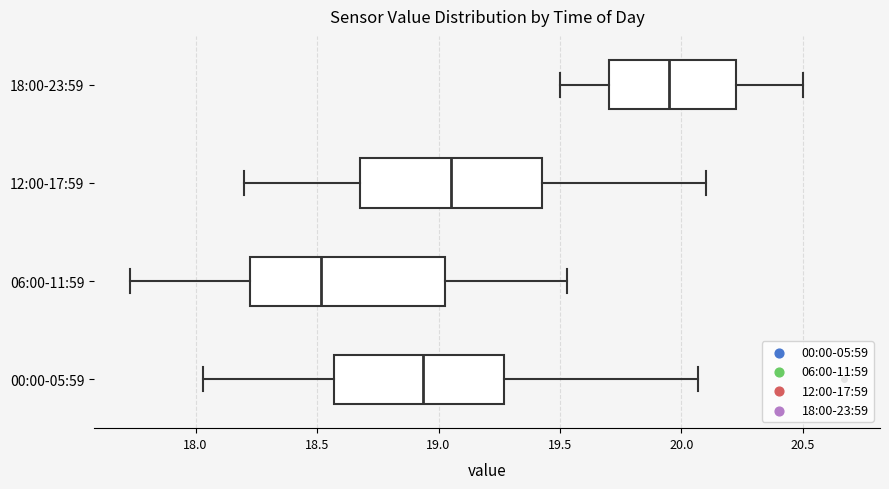

Reading bottom to top, transcribe this box plot: for each box, give where its median line is, the range the box spans, and where its two whiskers end, as read against the x-axis. The values are not printed on the chart, so give them approximately, as read against the axis.

00:00-05:59: median 18.95, box 18.55 to 19.25, whiskers 18.05 to 20.05
06:00-11:59: median 18.50, box 18.20 to 19.05, whiskers 17.75 to 19.55
12:00-17:59: median 19.05, box 18.70 to 19.45, whiskers 18.20 to 20.10
18:00-23:59: median 19.95, box 19.70 to 20.25, whiskers 19.50 to 20.50